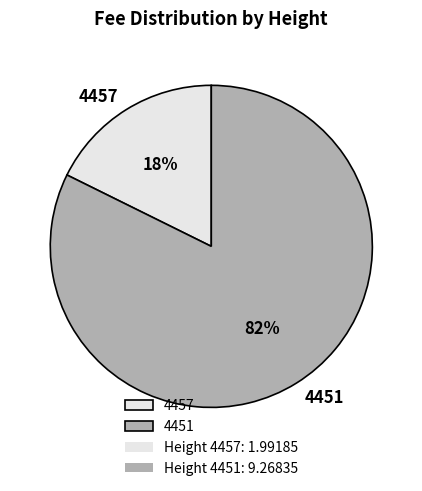

To the nearest percent, what is the combined percentage of 4457 and 4451?

100%